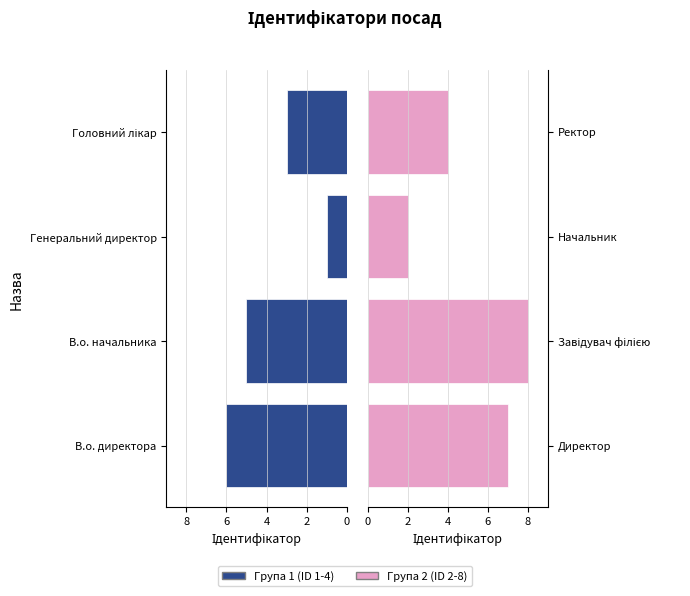

The value of Директор / Завідувач філією / Начальник / Ректор at Начальник is 1. True or false?

False